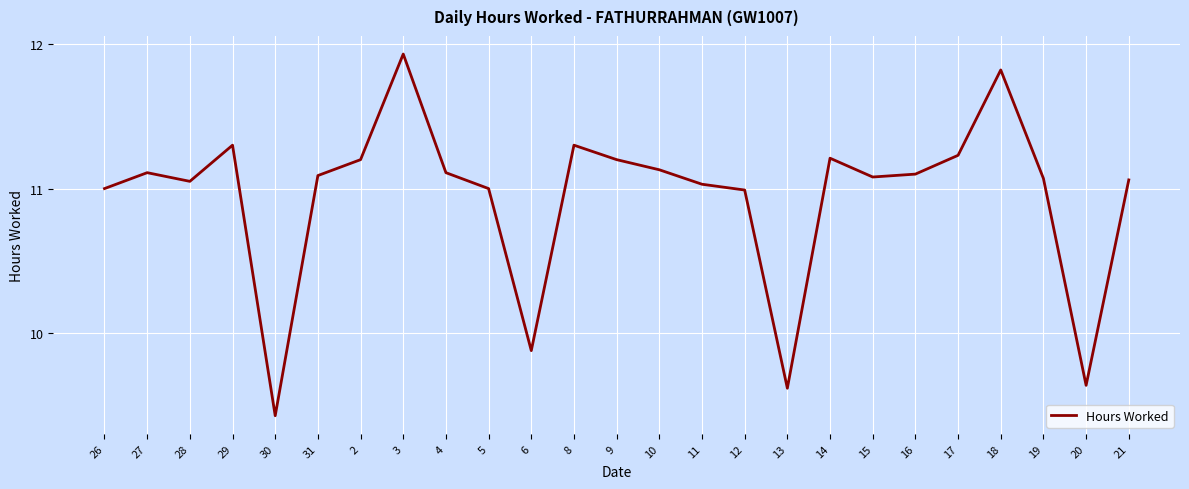

Which label corresponds to the largest value in the chart?

3